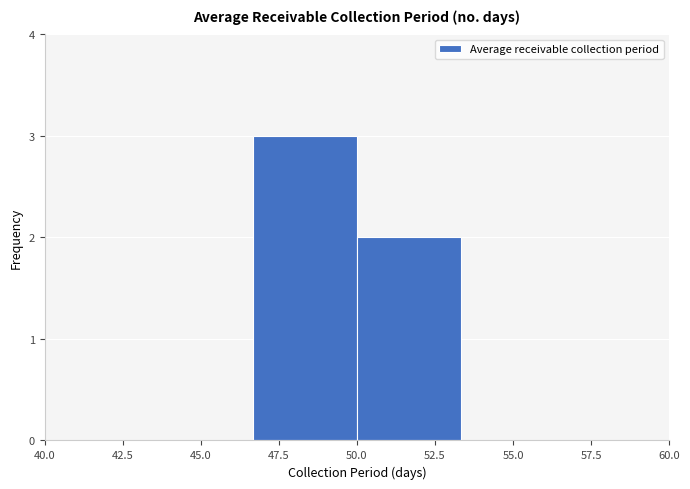

Over which range of the x-axis is the bar tallest?

46.5 to 50.0